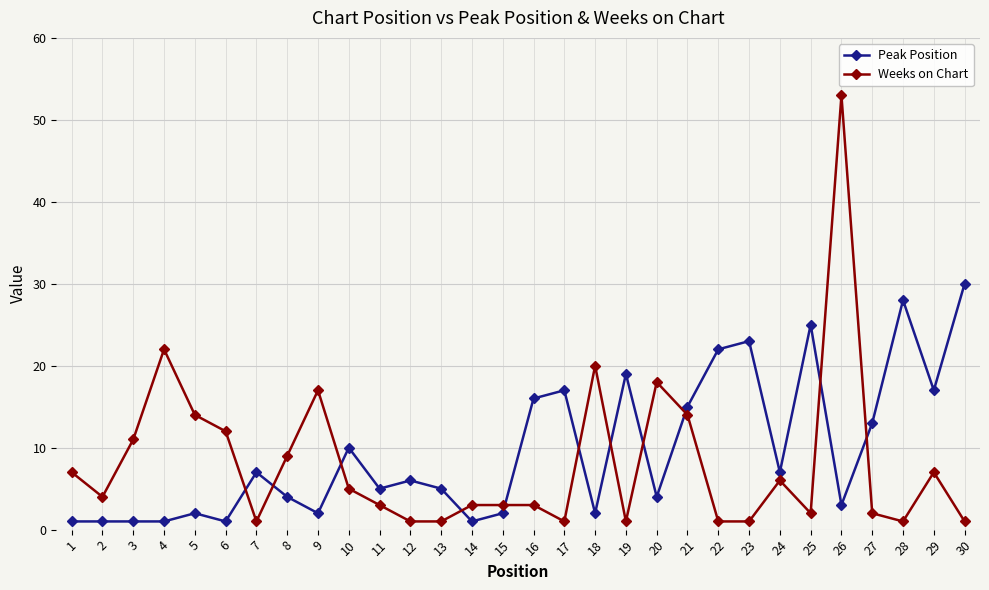

What is the sum of all Weeks on Chart values?

244